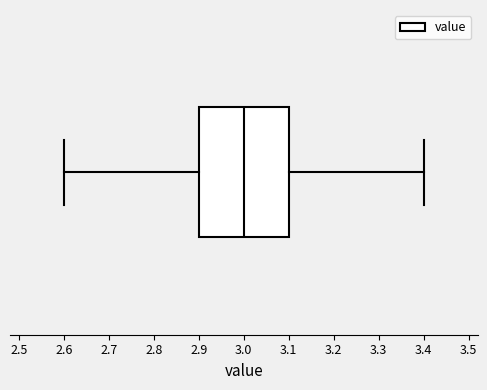

Read this box plot against the x-axis: the position of the median line, the range covered by the box, and the ends of both whiskers. The values are not printed on the chart, so give them approximately, as read against the axis.

median 3.0, box 2.9 to 3.1, whiskers 2.6 to 3.4